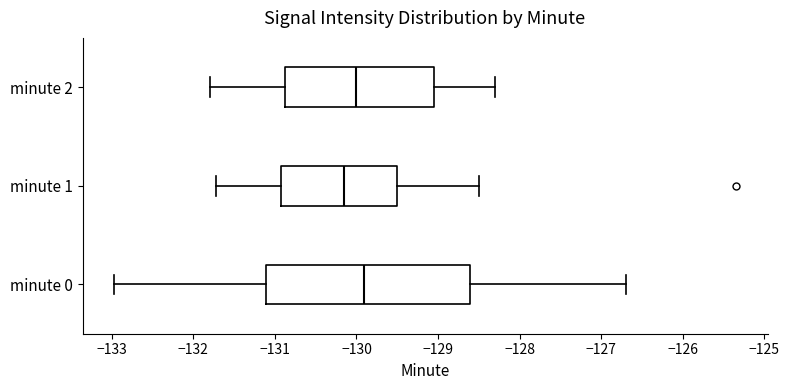

Reading bottom to top, transcribe this box plot: for each box, give where its median line is, the range the box spans, and where its two whiskers end, as read against the x-axis. The values are not printed on the chart, so give them approximately, as read against the axis.

minute 0: median -129.9, box -131.1 to -128.6, whiskers -133.0 to -126.7
minute 1: median -130.1, box -130.9 to -129.5, whiskers -131.7 to -128.5
minute 2: median -130.0, box -130.9 to -129.0, whiskers -131.8 to -128.3